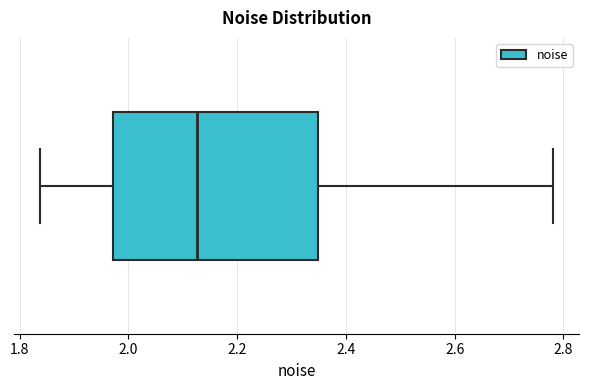

Read this box plot against the x-axis: the position of the median line, the range covered by the box, and the ends of both whiskers. The values are not printed on the chart, so give them approximately, as read against the axis.

median 2.12, box 1.98 to 2.34, whiskers 1.84 to 2.78